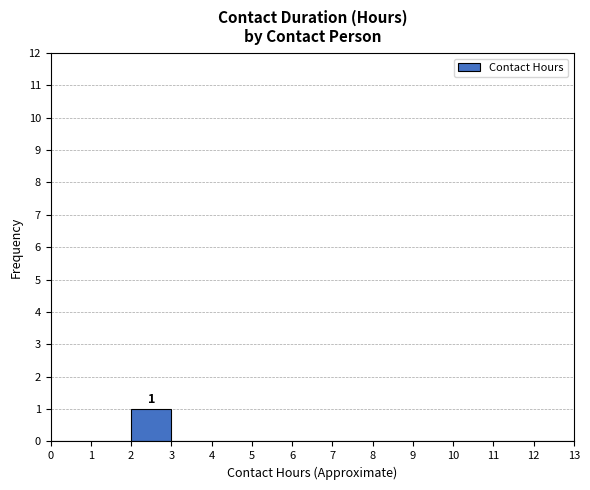

Over which range of the x-axis is the bar tallest?

2 to 3